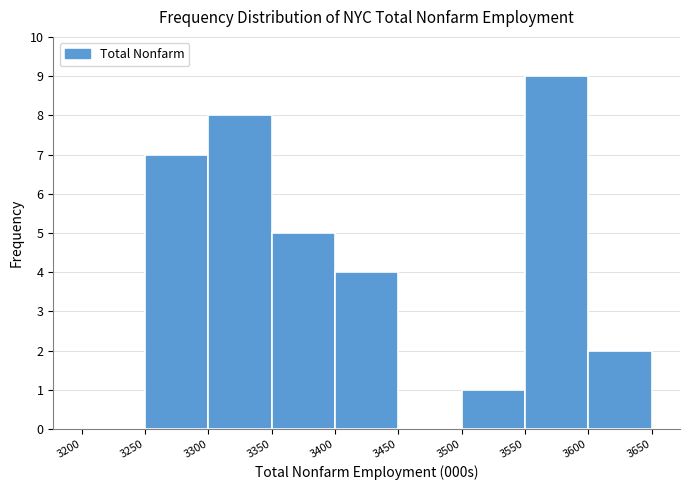

Reading left to right, transcribe this chart: for each bar, give the range it covers on the x-axis and its height. The values are not printed on the chart, so give them approximately, as read against the axis.

3200 to 3250: 0
3250 to 3300: 7
3300 to 3350: 8
3350 to 3400: 5
3400 to 3450: 4
3450 to 3500: 0
3500 to 3550: 1
3550 to 3600: 9
3600 to 3650: 2